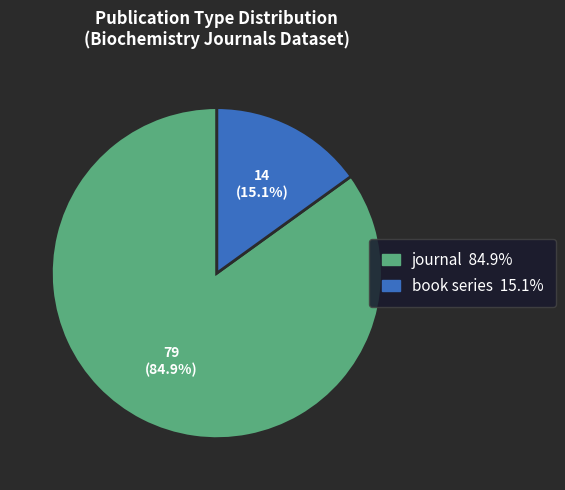

Combined, do journal and book series account for over 50%?

Yes